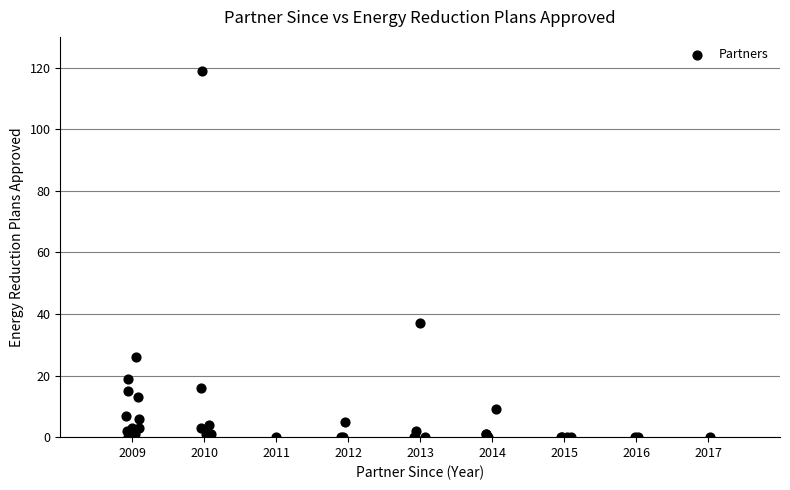

What Y value in the scatter plot is closest to 59?

37